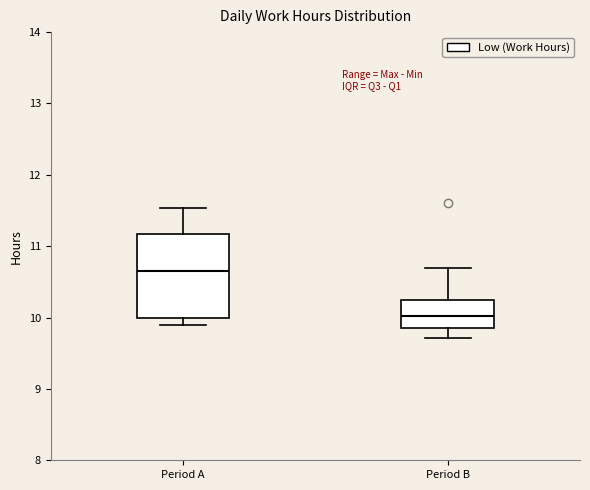

Comparing the boxes themselves (not the whiskers), which one is the tallest?

Period A